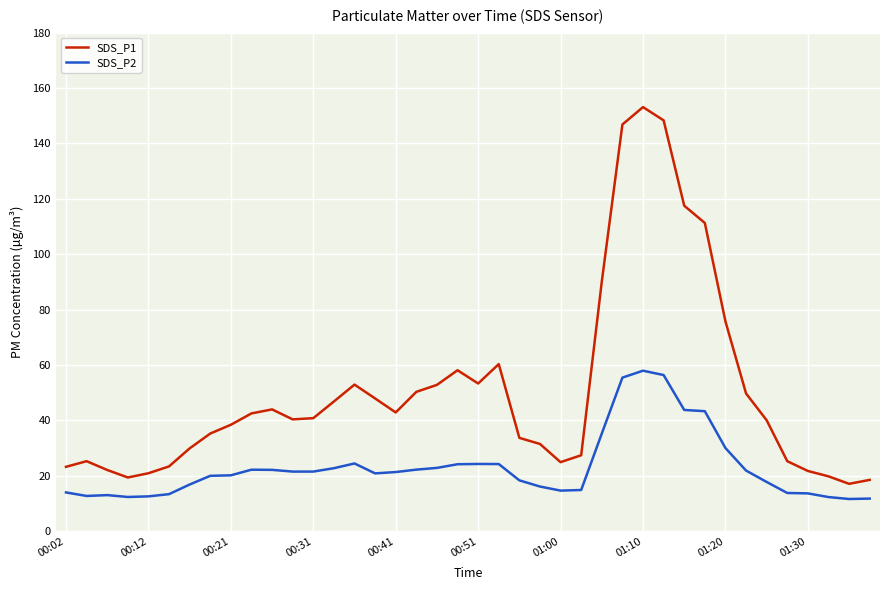

Rank the series by their maximum value, from lowest to highest.

SDS_P2, SDS_P1